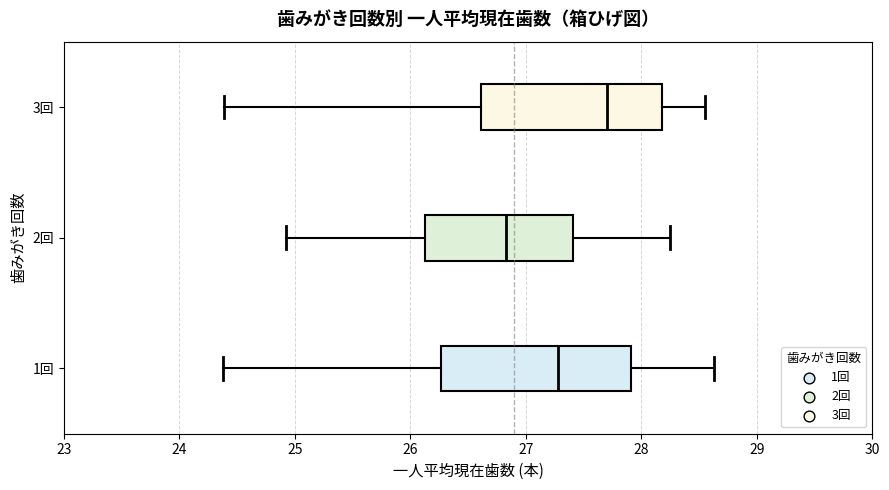

Reading bottom to top, read every box against the x-axis: the position of its median line, the range the box covers, and the ends of its whiskers. The values are not printed on the chart, so give them approximately, as read against the axis.

1回: median 27.3, box 26.3 to 27.9, whiskers 24.4 to 28.6
2回: median 26.8, box 26.1 to 27.4, whiskers 24.9 to 28.3
3回: median 27.7, box 26.6 to 28.2, whiskers 24.4 to 28.6